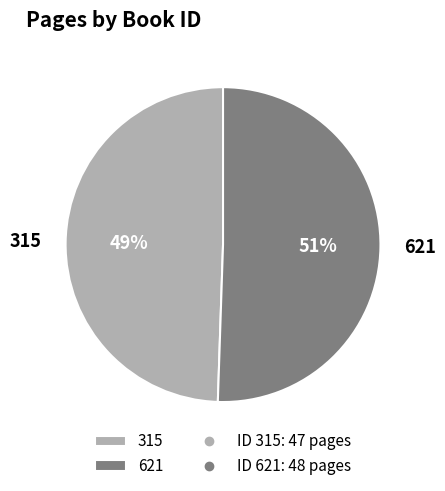

Which category has the smallest portion of the pie?

315